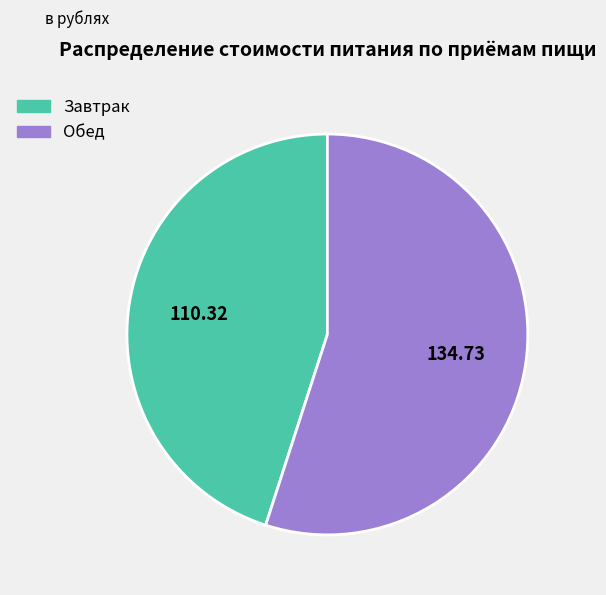

Rank the categories by value from highest to lowest.

Обед, Завтрак